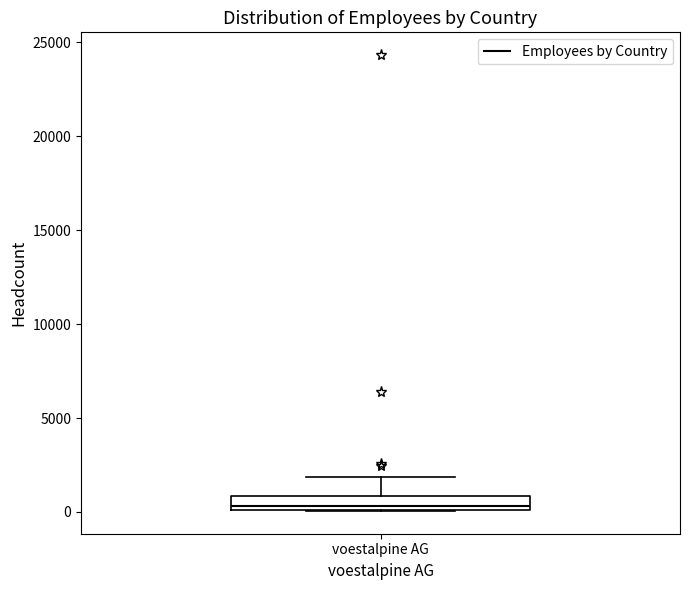

Where does the upper whisker of the box for voestalpine AG end on the y-axis? The values are not printed on the chart, so give them approximately, as read against the axis.

2000